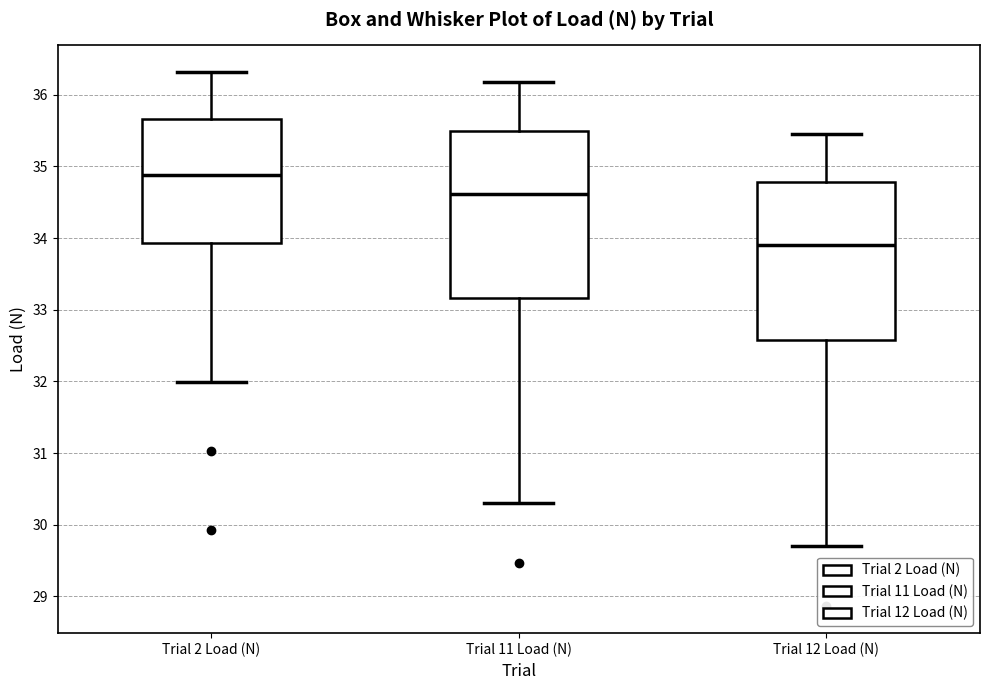

Where is the lower edge of the box for Trial 11 Load (N) on the y-axis? The values are not printed on the chart, so give them approximately, as read against the axis.

33.2